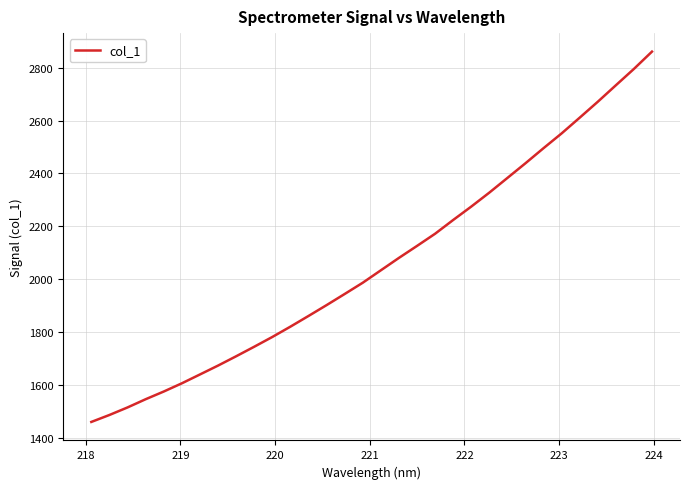

What is the greatest value displayed?

2861.2